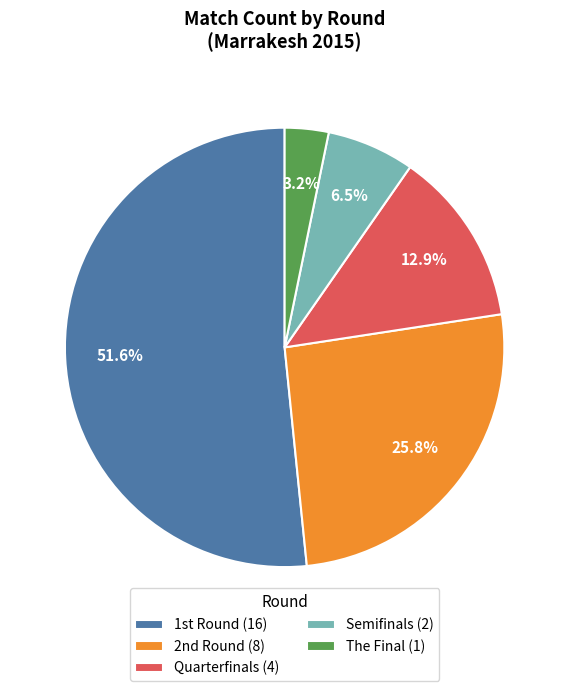

To the nearest percent, what is the difference between the largest and smallest slice percentages?

48%